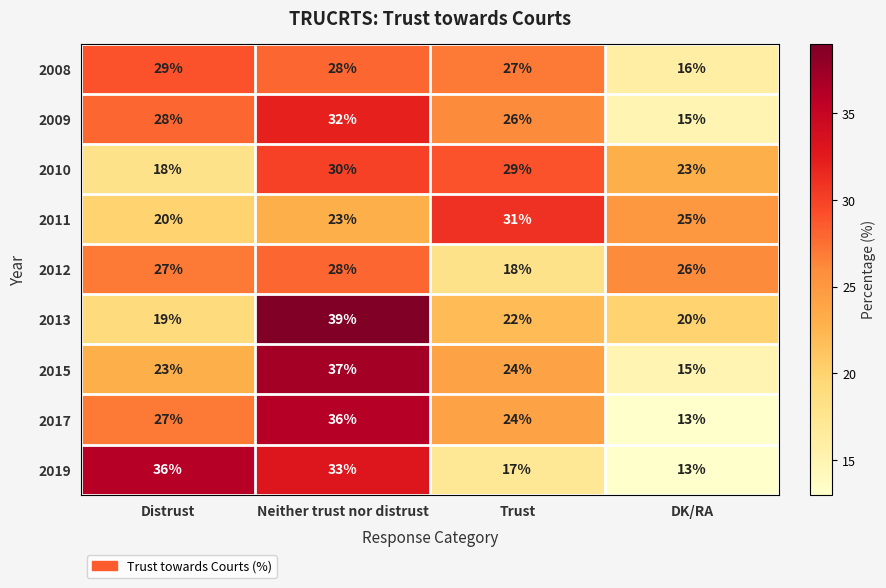

The value of 2009 at Neither trust nor distrust is 13. True or false?

False